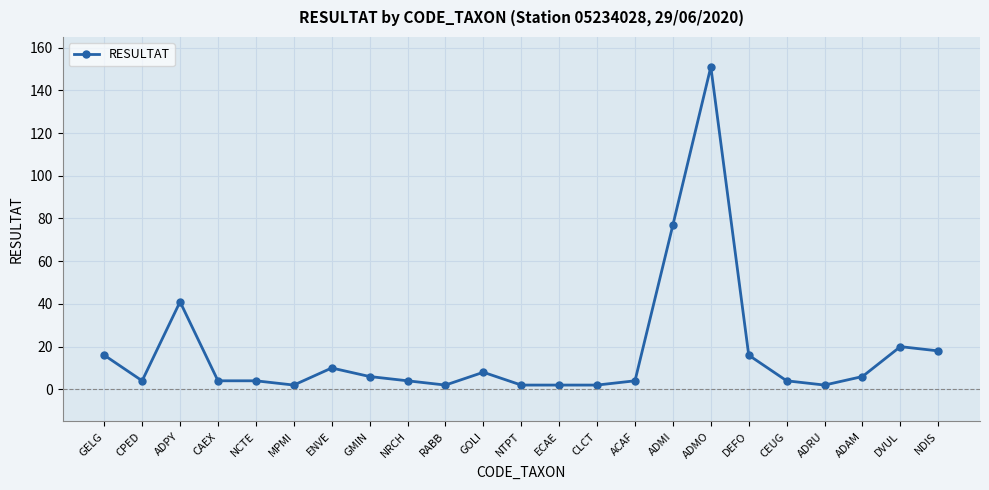

What is the difference between the maximum and second lowest values?

149